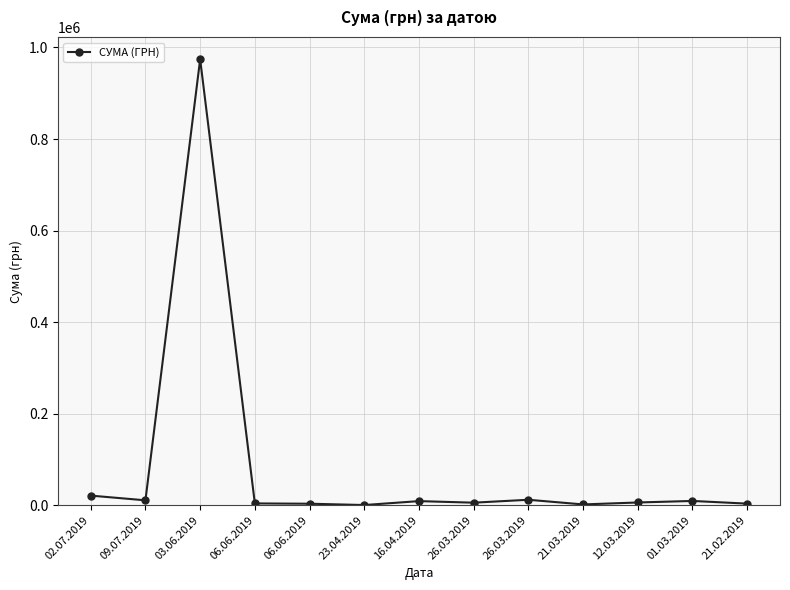

Where is the first local minimum?

09.07.2019